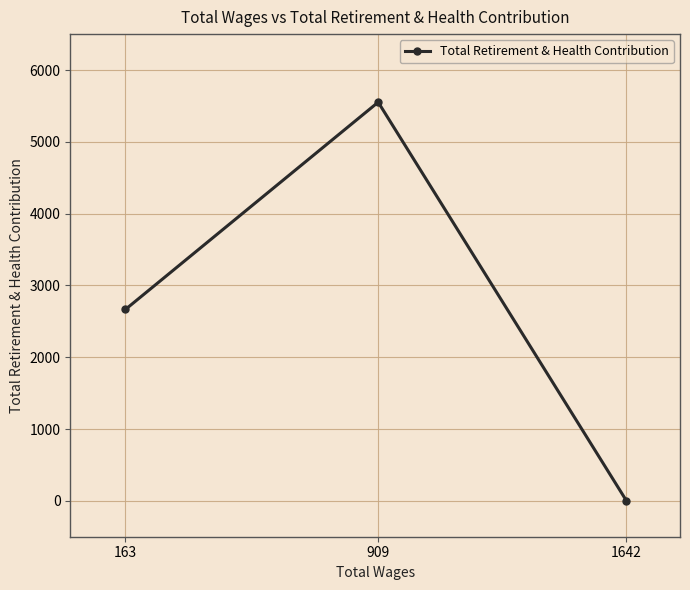

Approximately how many times larger is the value at 909 compared to 163?

2.1